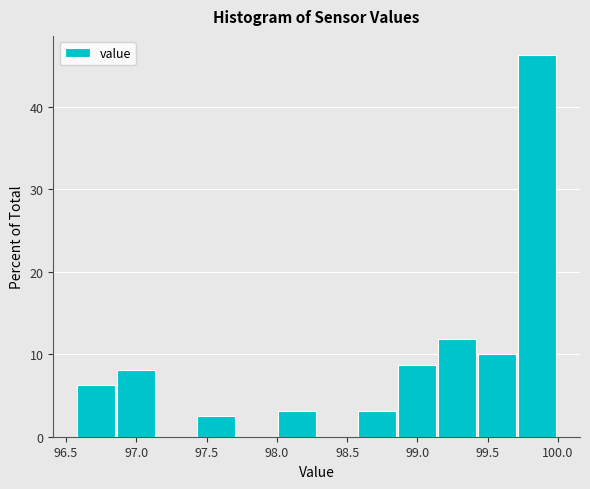

Over which range of the x-axis is the bar tallest?

99.715 to 100.000